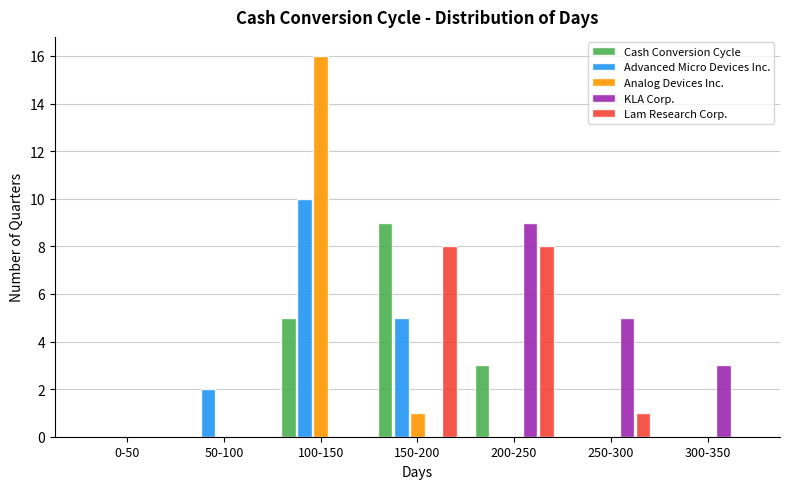

Between 0-50 and 200-250, which series saw the biggest shift?

KLA Corp.